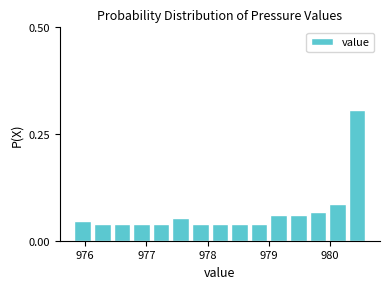

Read against the x-axis, roughly where is the centre of the tallest bar?

980.4